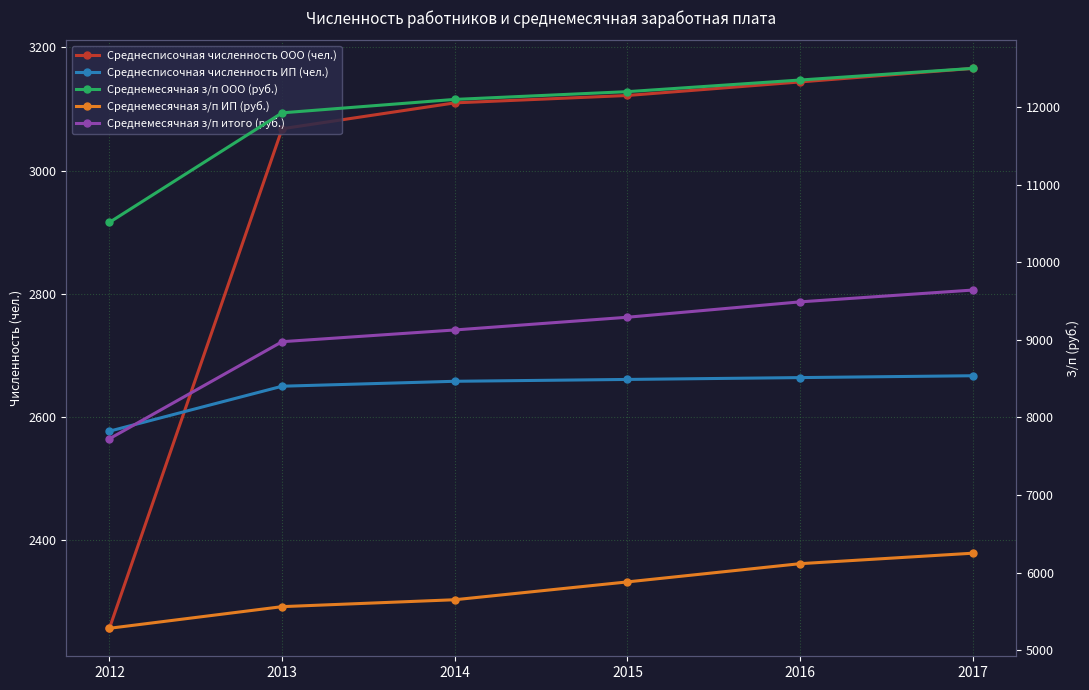

Does the chart display data point markers on the line(s)?

Yes